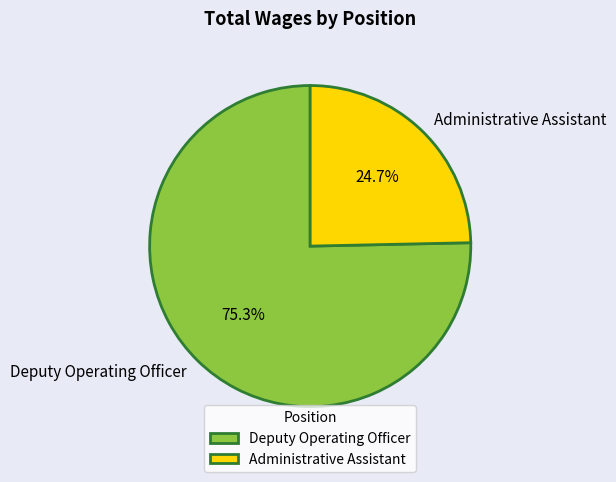

Which slice is the largest?

Deputy Operating Officer